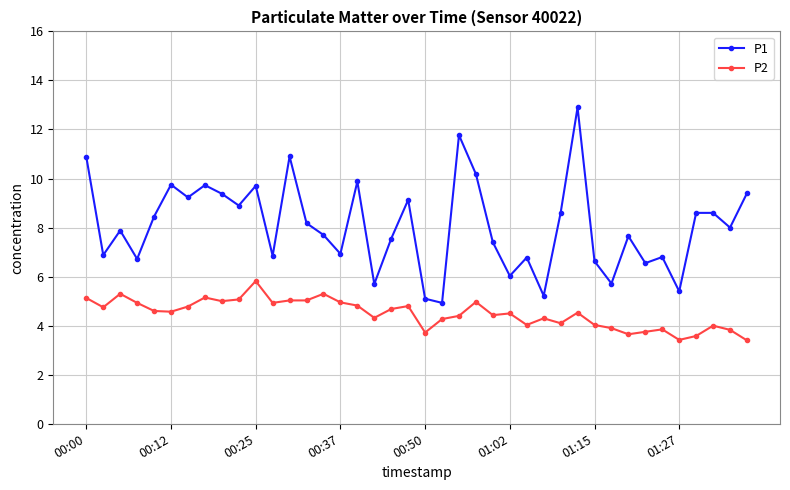

Which series has the largest total across all categories?

P1